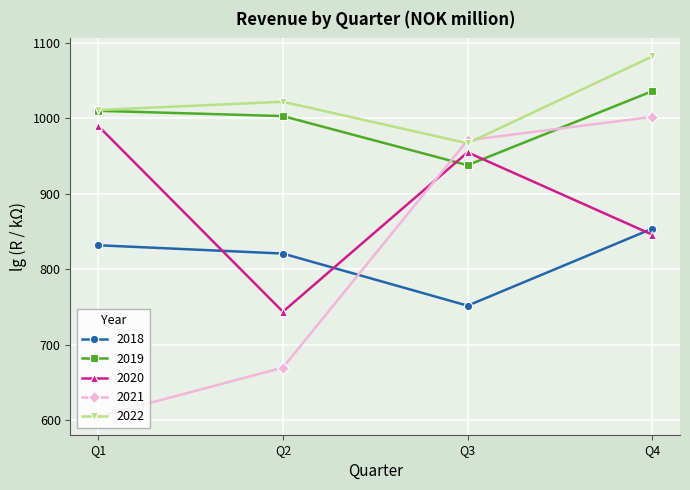

What is the value of the 2021 point at the 3rd from the left?

971